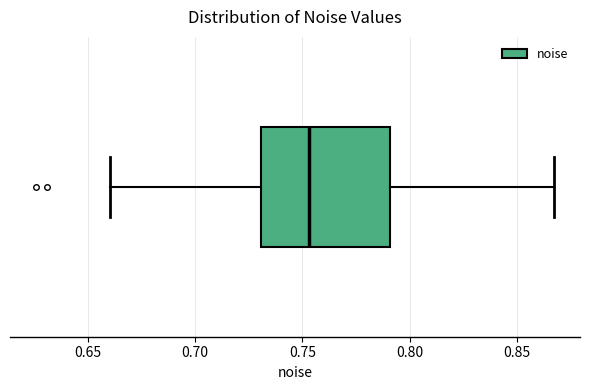

Transcribe this box plot: give where the median line is, the range the box spans, and where the two whiskers end, as read against the x-axis. The values are not printed on the chart, so give them approximately, as read against the axis.

median 0.755, box 0.730 to 0.790, whiskers 0.660 to 0.865